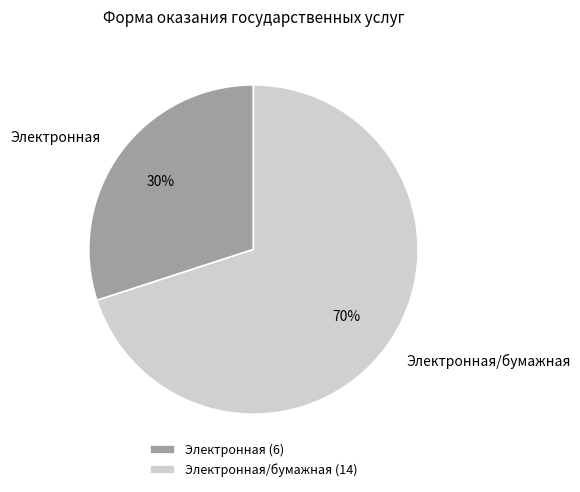

To the nearest percent, what is the difference between the Электронная/бумажная and Электронная slice percentages?

40%